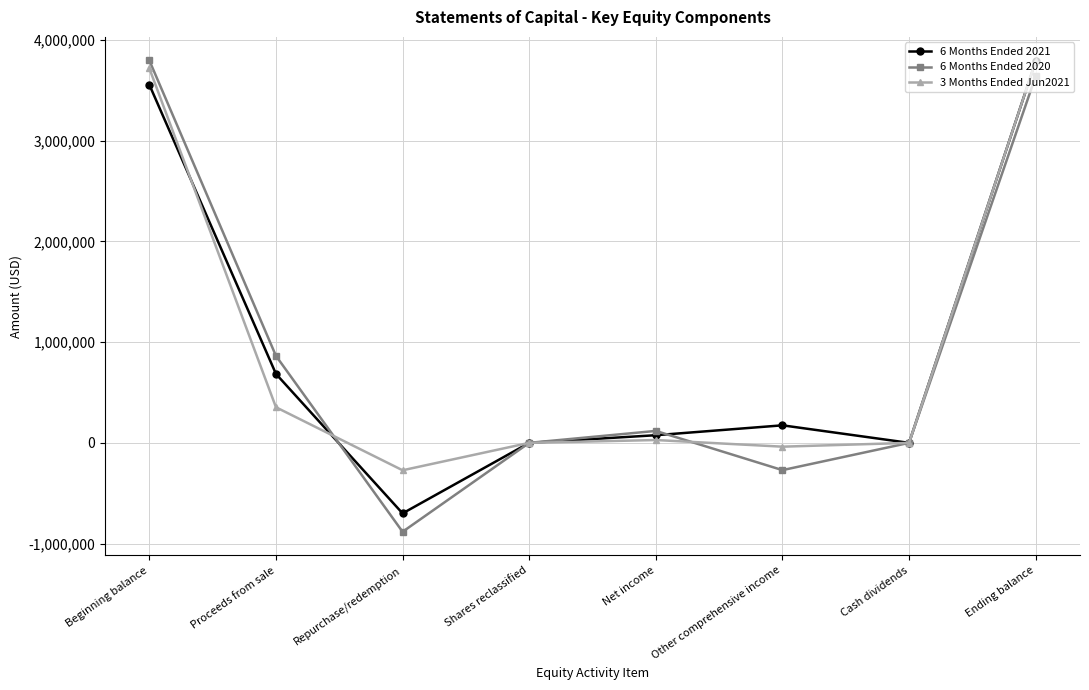

What is the difference between the 6 Months Ended 2021 values at Ending balance and Shares reclassified?

3791080